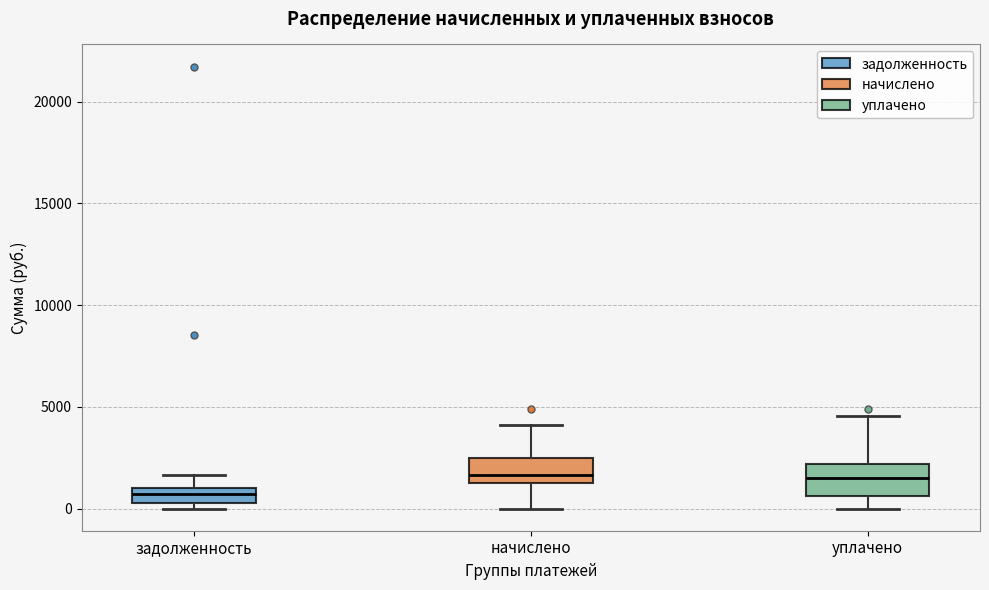

Reading left to right, read every box against the y-axis: the position of its median line, the range the box covers, and the ends of its whiskers. The values are not printed on the chart, so give them approximately, as read against the axis.

задолженность: median 500 (inside the box), box 500 to 1000, whiskers 0 to 1500
начислено: median 1500 (just above the box's lower edge), box 1500 to 2500, whiskers 0 to 4000
уплачено: median 1500, box 500 to 2000, whiskers 0 to 4500